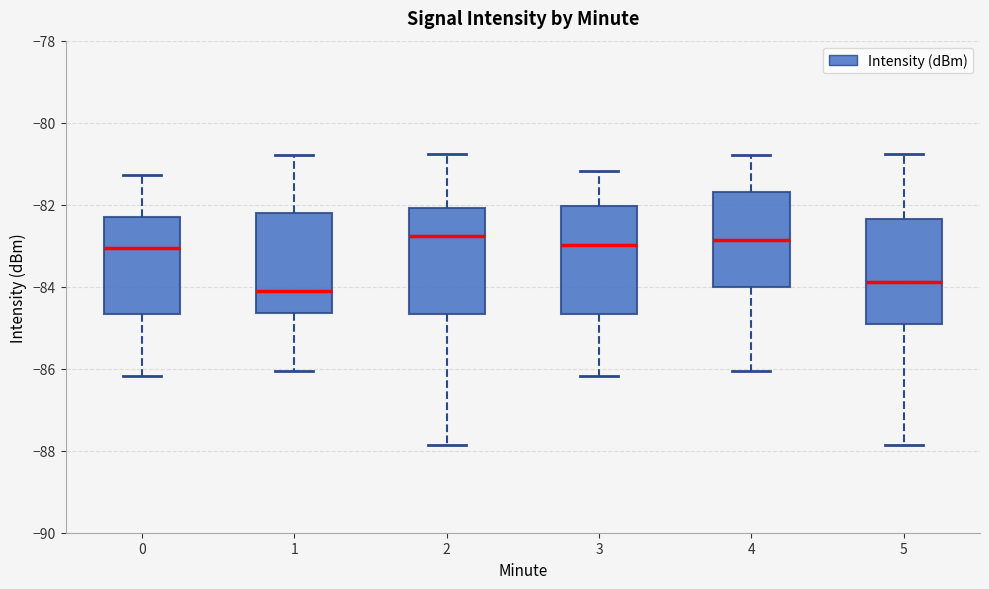

Reading left to right, transcribe this box plot: for each box, give where its median line is, the range the box spans, and where its two whiskers end, as read against the y-axis. The values are not printed on the chart, so give them approximately, as read against the axis.

0: median -83.0, box -84.6 to -82.2, whiskers -86.2 to -81.2
1: median -84.0, box -84.6 to -82.2, whiskers -86.0 to -80.8
2: median -82.8, box -84.6 to -82.0, whiskers -87.8 to -80.8
3: median -83.0, box -84.6 to -82.0, whiskers -86.2 to -81.2
4: median -82.8, box -84.0 to -81.6, whiskers -86.0 to -80.8
5: median -83.8, box -85.0 to -82.4, whiskers -87.8 to -80.8